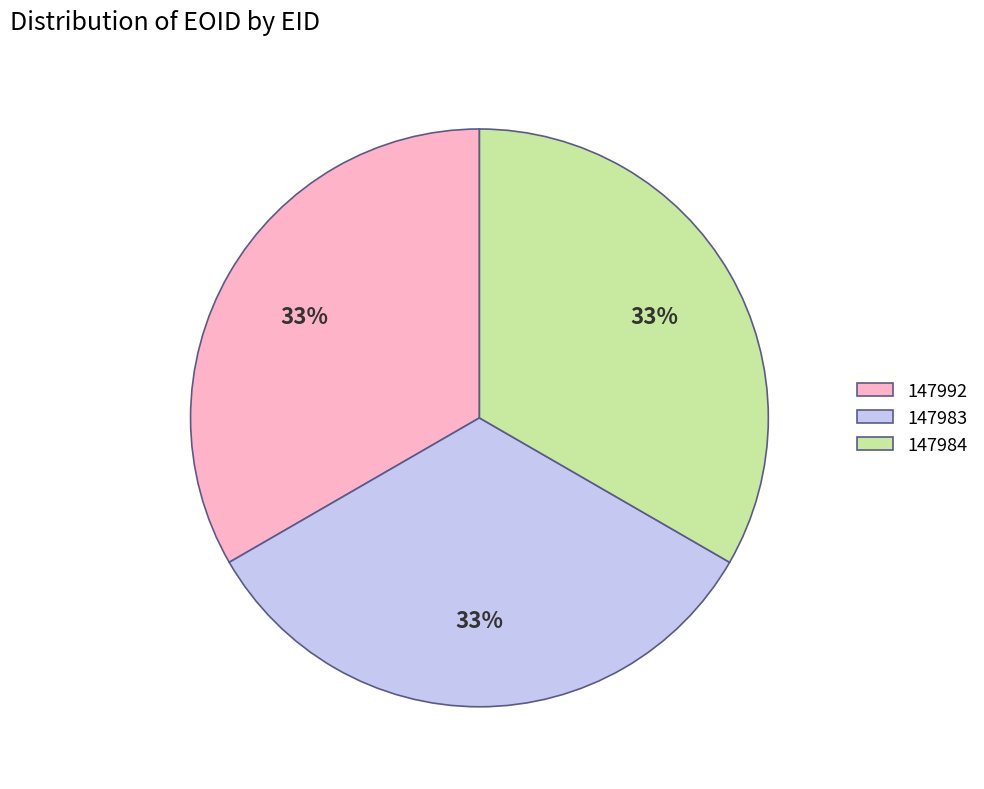

Approximately how many times larger is the value at 147984 compared to 147992?

1.0